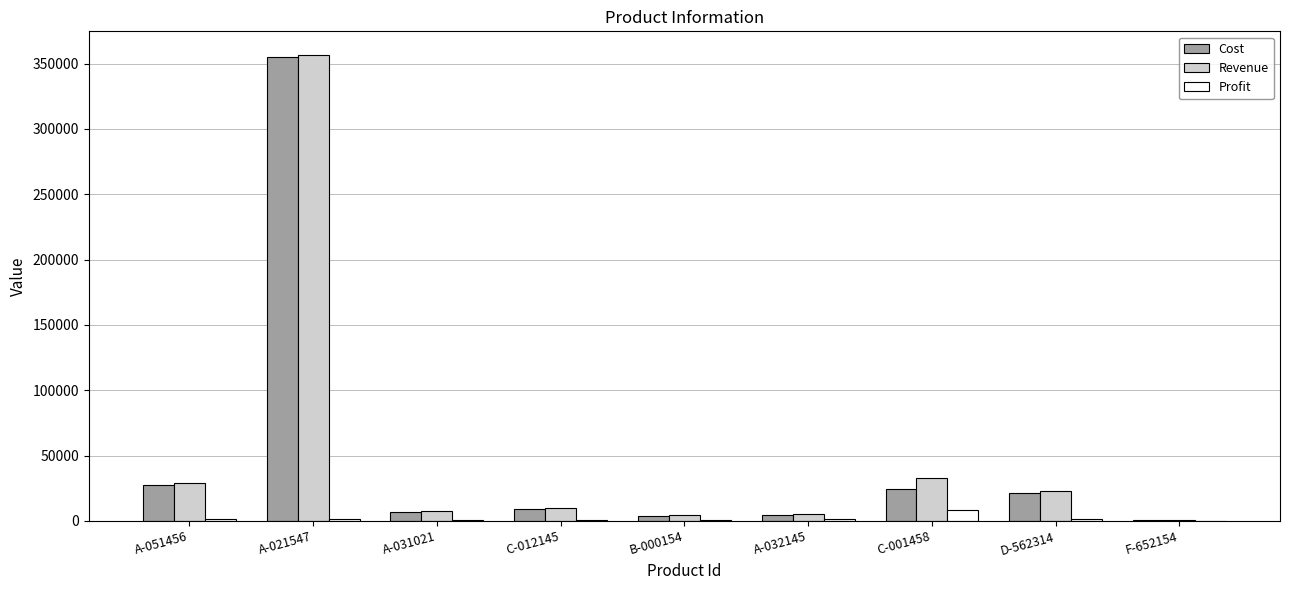

The Revenue series shows 5500 at A-032145. True or false?

True